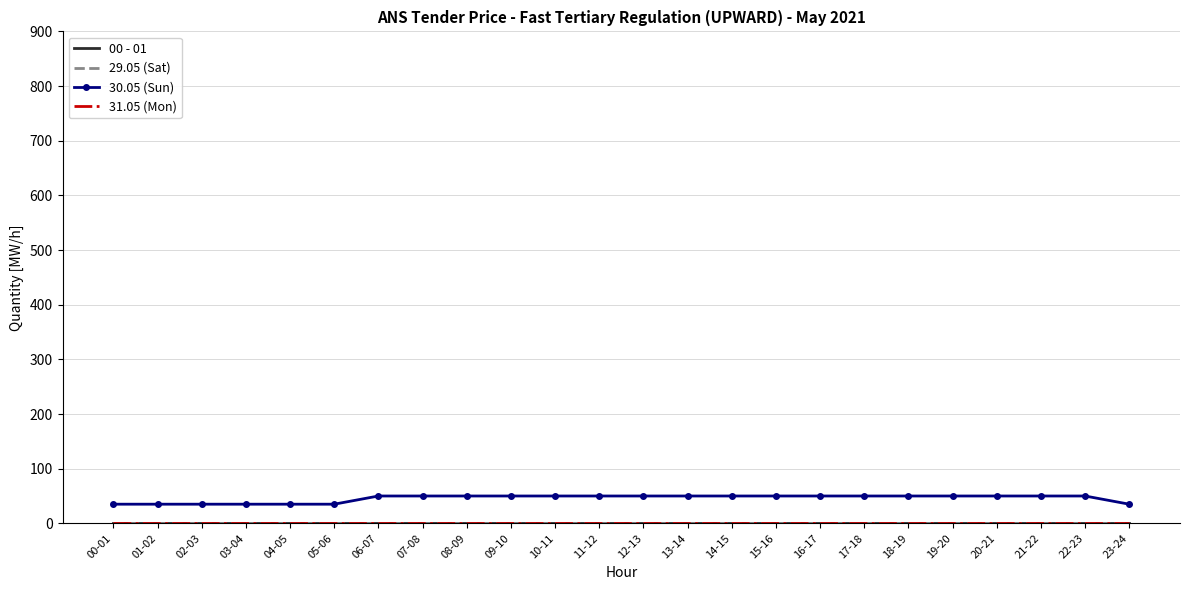

Count the 30.05 (Sun) values in the range 35 to 50.

24